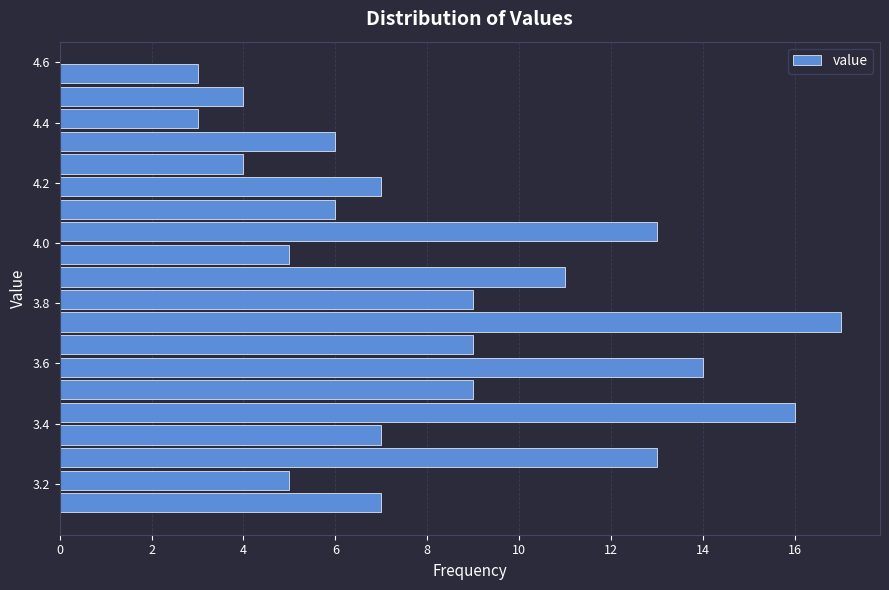

Around what value on the y-axis is the longest bar? Give the approximate position of its centre, as read against the axis.

3.74